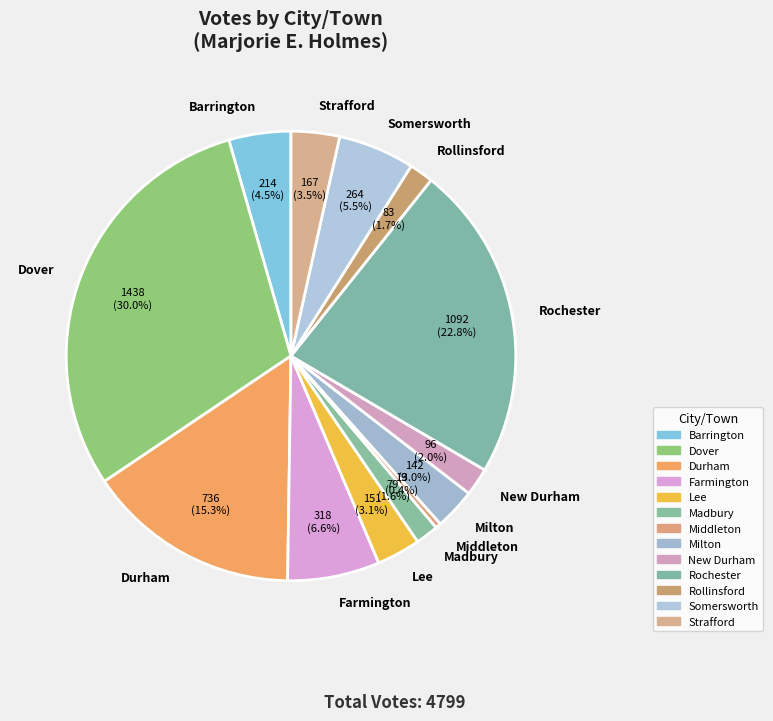

Is the sum of New Durham and Barrington greater than half?

No